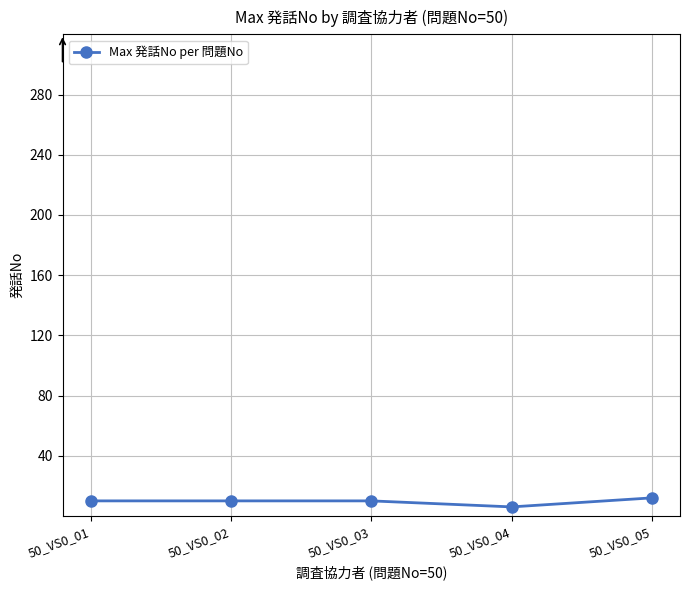

True or false: the data has more than 2 interior local peaks.

False